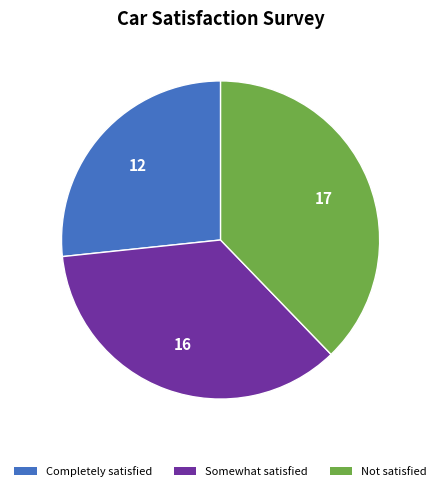

Rank the categories by value from lowest to highest.

Completely satisfied, Somewhat satisfied, Not satisfied